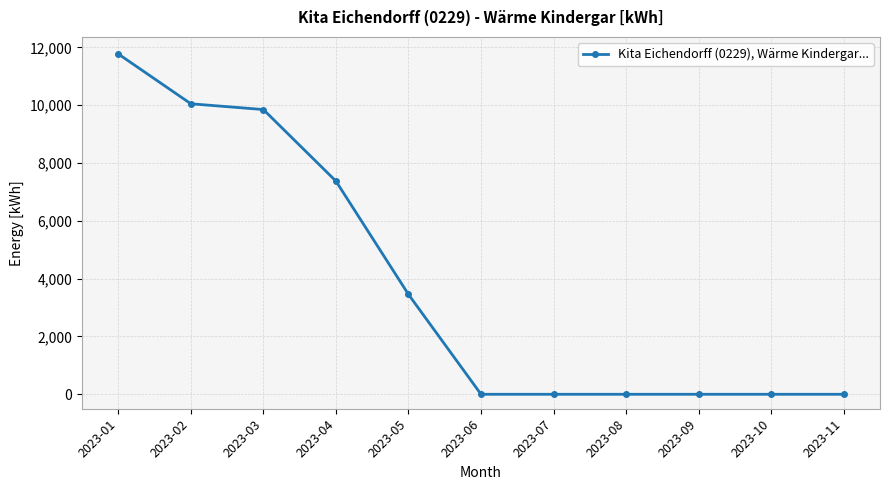

What is the maximum value shown in the chart?

11772